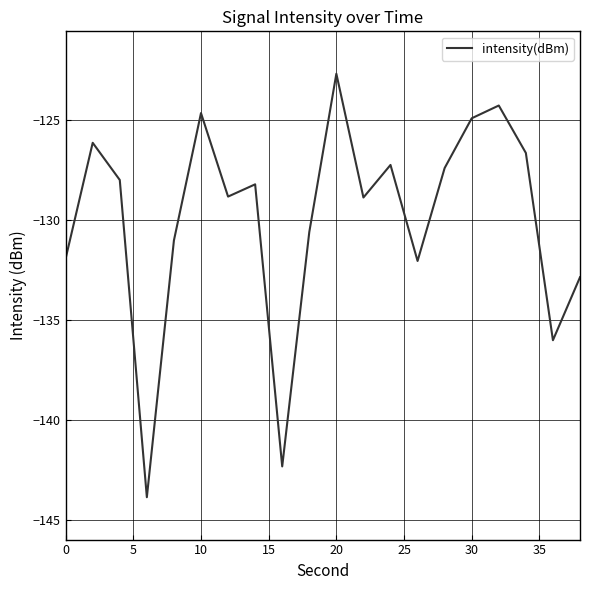

How many interior local peaks (higher than both neighbors) does the data have?

6